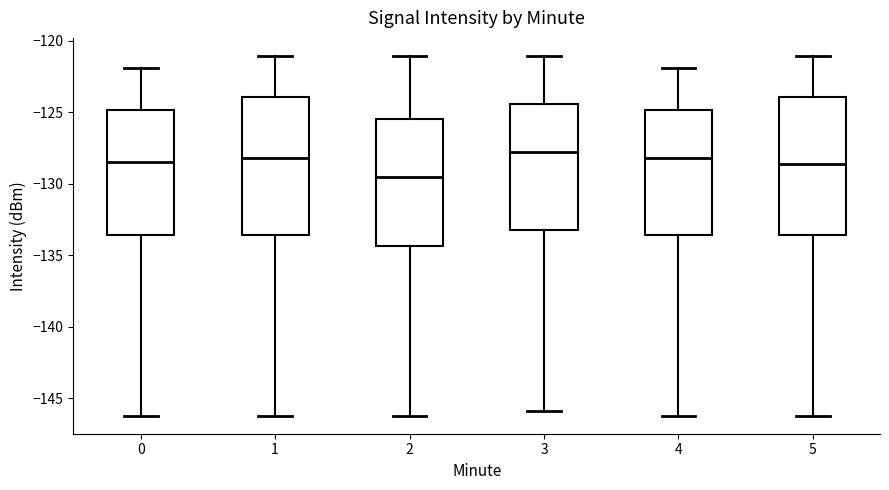

Reading left to right, read every box against the y-axis: the position of its median line, the range the box covers, and the ends of its whiskers. The values are not printed on the chart, so give them approximately, as read against the axis.

0: median -128.5, box -133.5 to -125.0, whiskers -146.0 to -122.0
1: median -128.0, box -133.5 to -124.0, whiskers -146.0 to -121.0
2: median -129.5, box -134.5 to -125.5, whiskers -146.0 to -121.0
3: median -128.0, box -133.5 to -124.5, whiskers -146.0 to -121.0
4: median -128.0, box -133.5 to -125.0, whiskers -146.0 to -122.0
5: median -128.5, box -133.5 to -124.0, whiskers -146.0 to -121.0